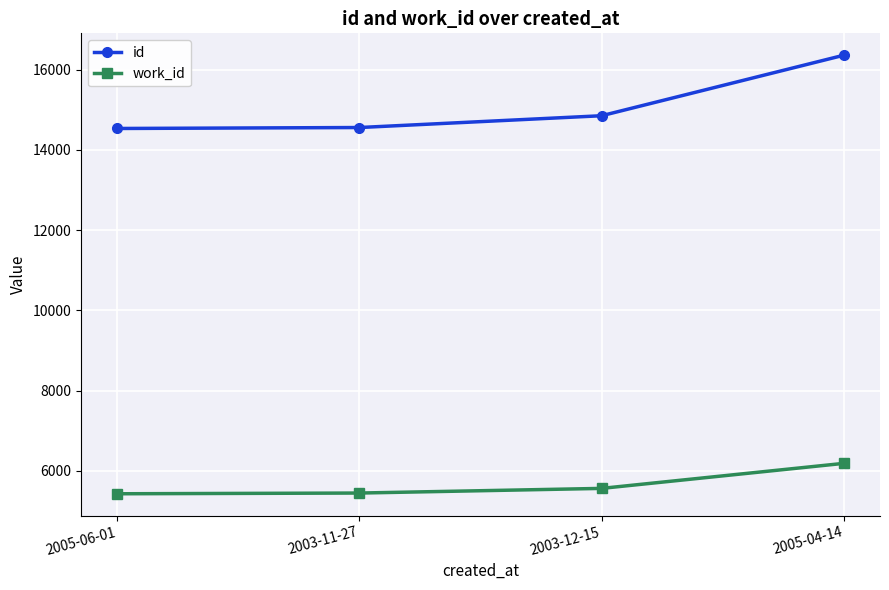

Does the chart display data point markers on the line(s)?

Yes